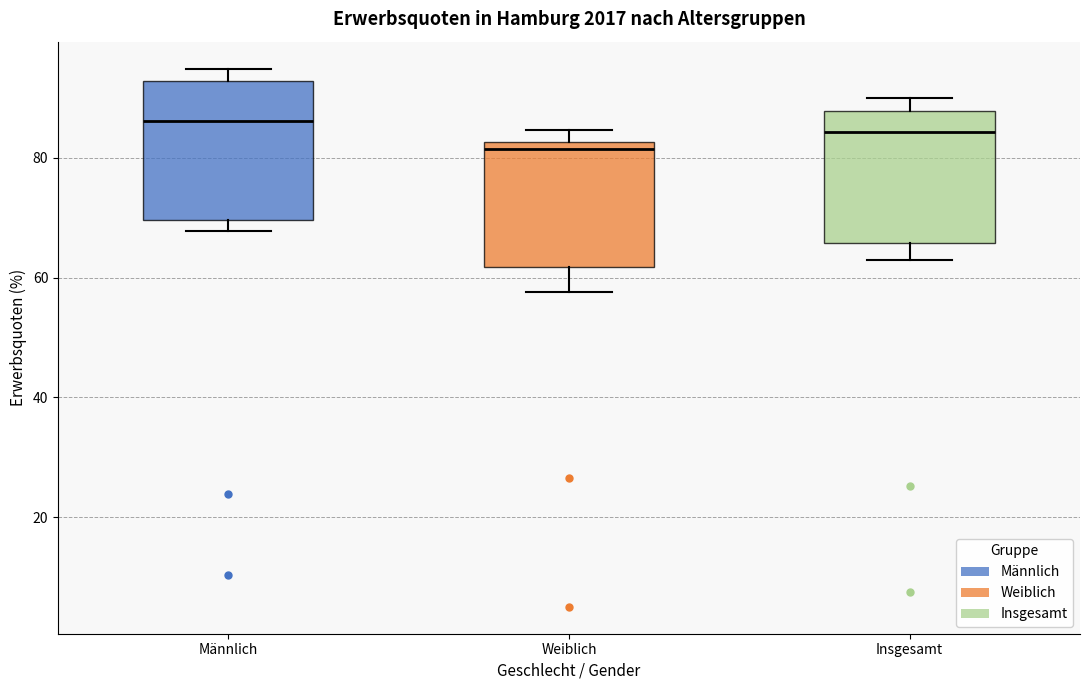

Which box has the lowest median line?

Weiblich